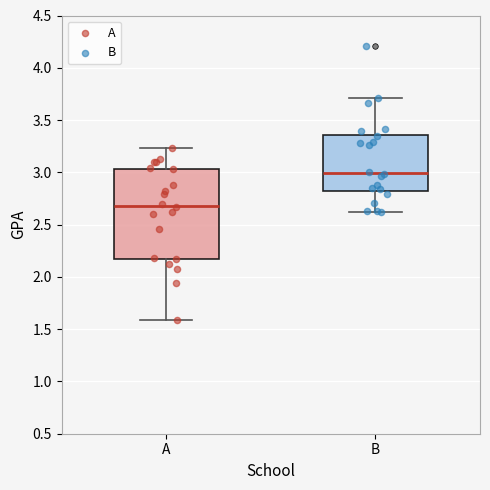

Comparing the boxes themselves (not the whiskers), which one is the tallest?

A